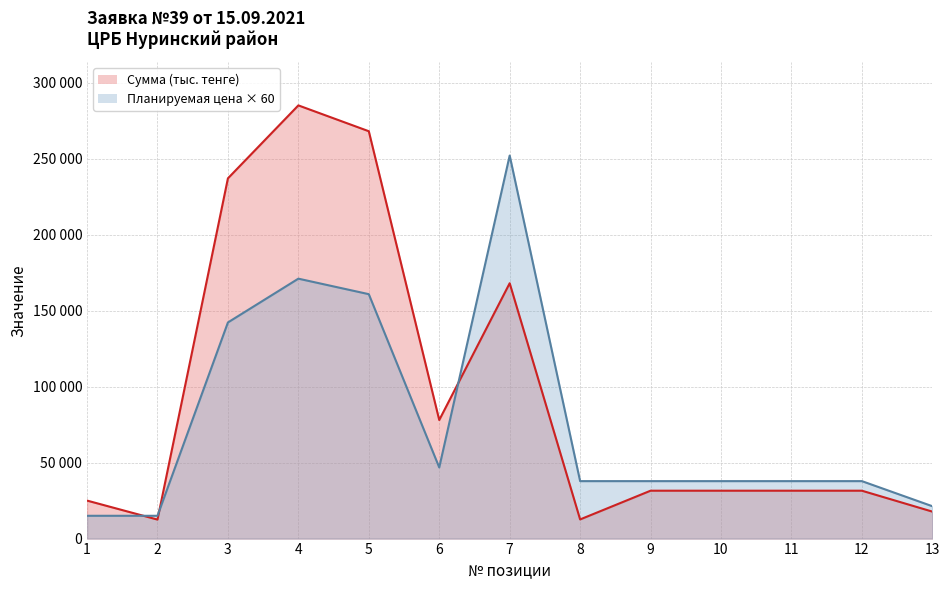

What is the value of the Планируемая цена (тенге) point at the 8th from the left?

37800